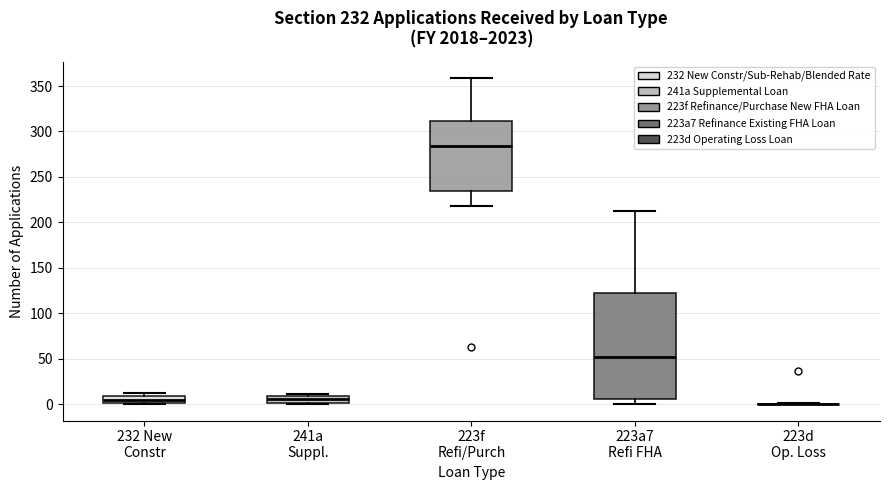

Comparing the boxes themselves (not the whiskers), which one is the tallest?

223a7 Refi FHA